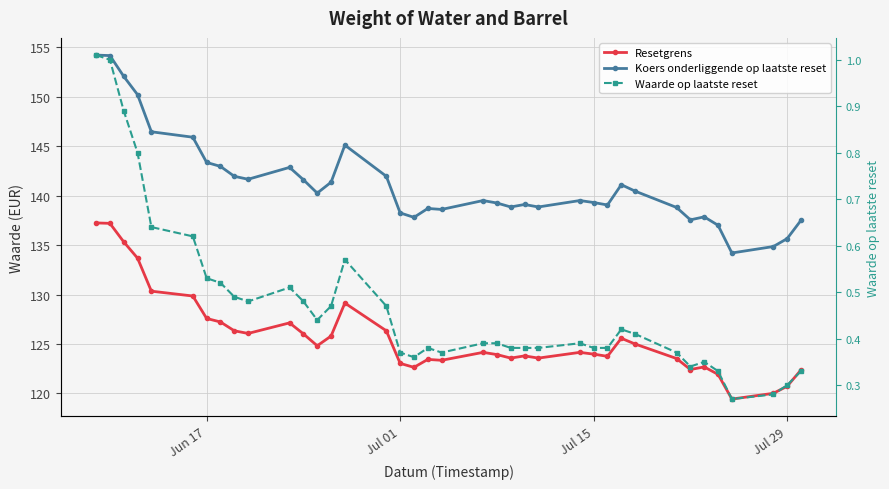

Is it true that Resetgrens equals 74.8 at Jul 15?

False